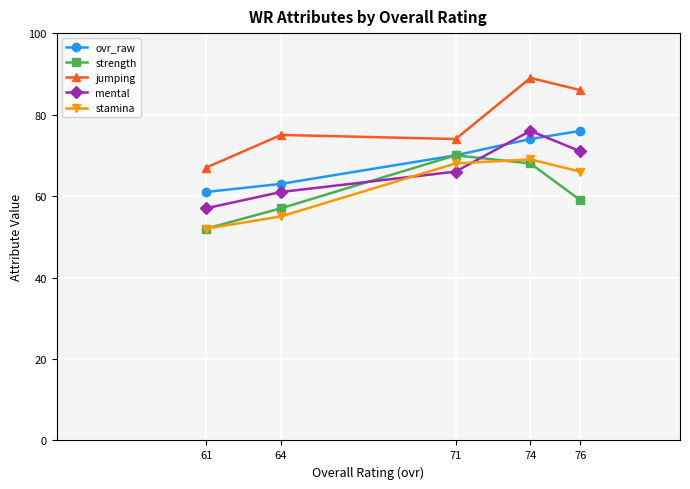

Does the chart display data point markers on the line(s)?

Yes